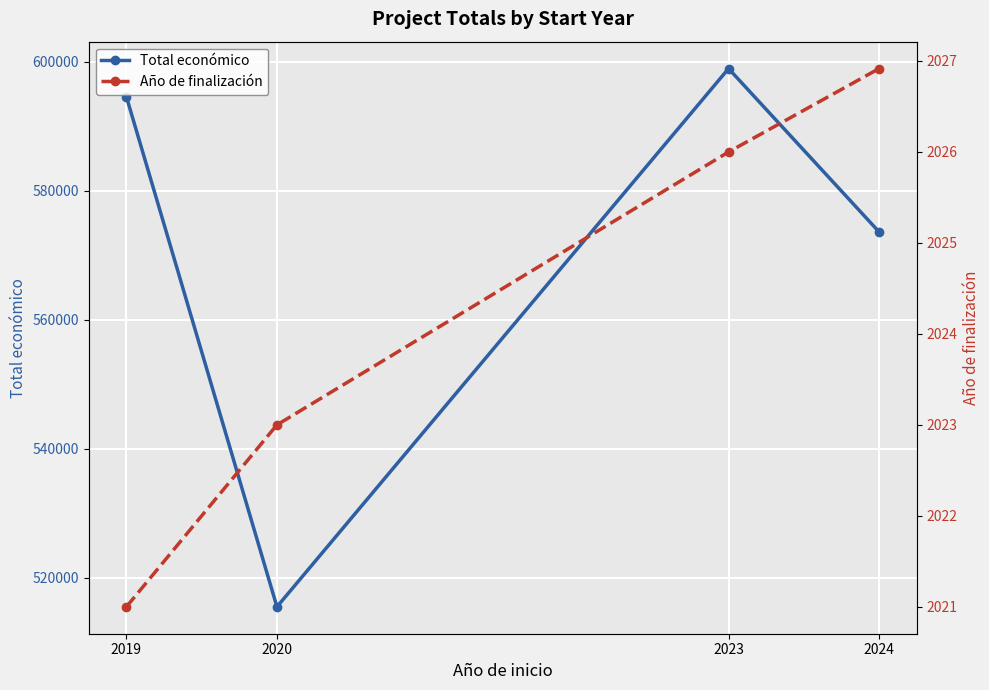

At which label does Total económico first exceed 594535?

2023